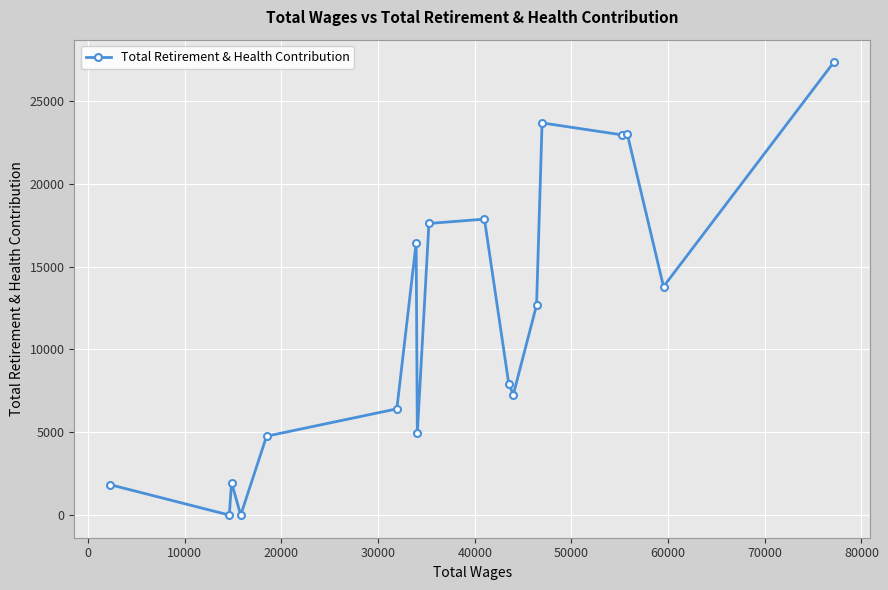

What is the sum of all values?

210495